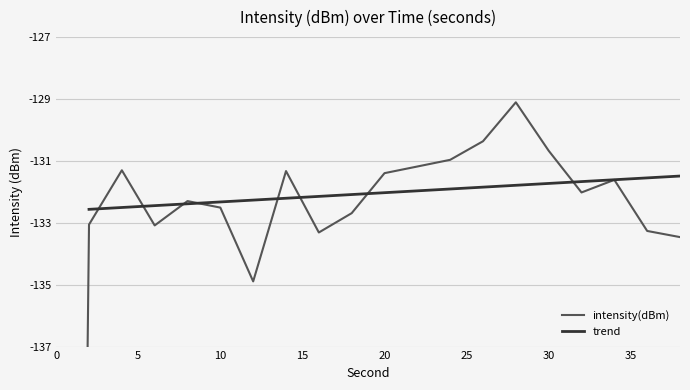

What is the value of the 14th point from the left?

-130.2